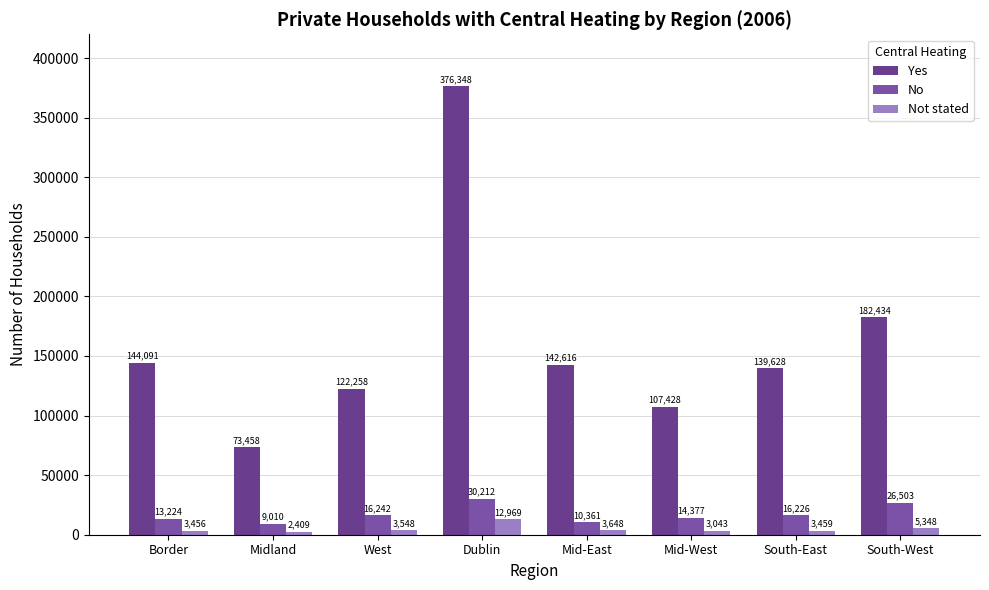

Which category has the highest value in the Yes series?

Dublin